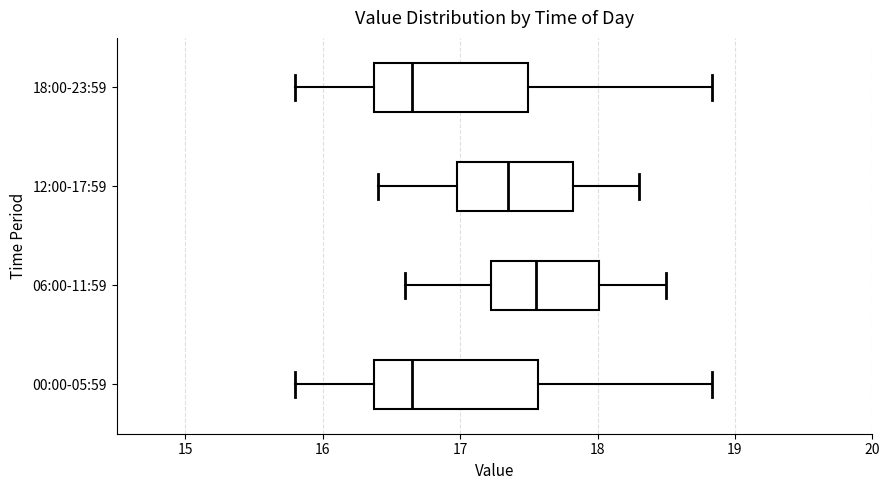

Which box's median line is the furthest to the right?

06:00-11:59